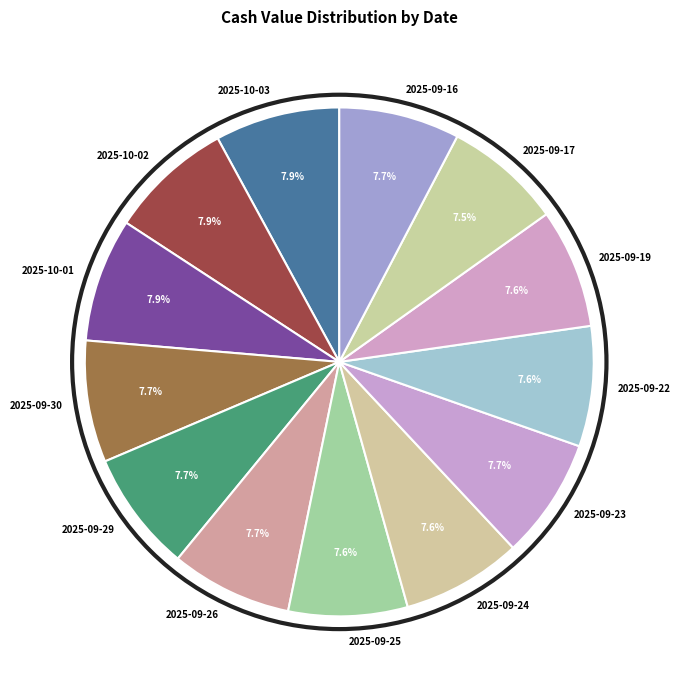

What percentage is the 2025-09-19 slice, to the nearest percent?

8%